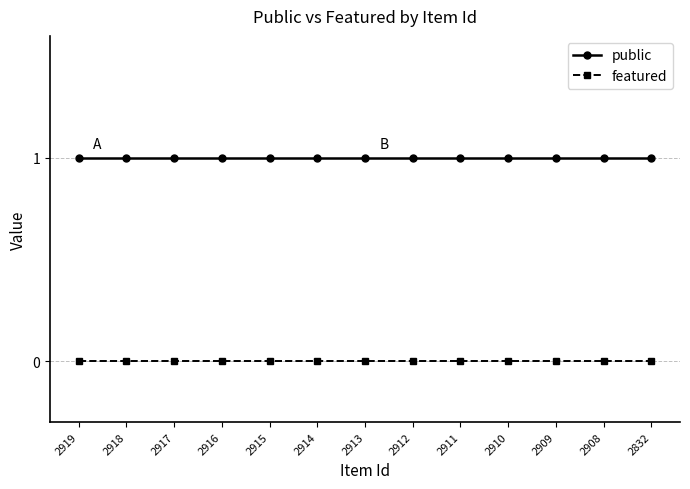

Is the value of public at 2913 greater than the value of featured at 2911?

Yes